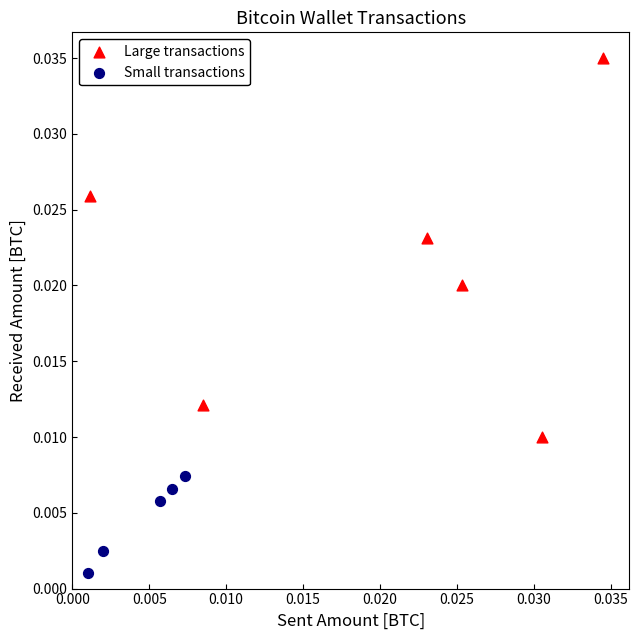

Which series contains the highest Y value?

Large transactions